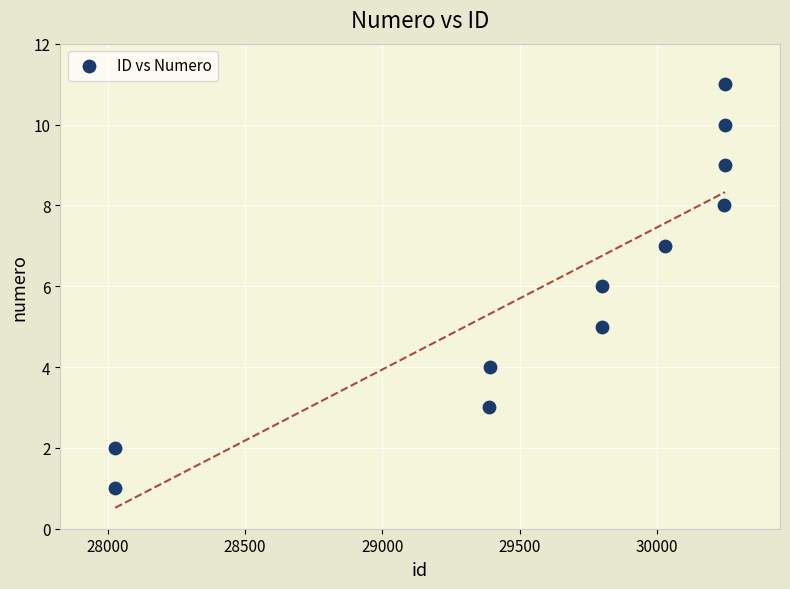

What is the average X value?

29586